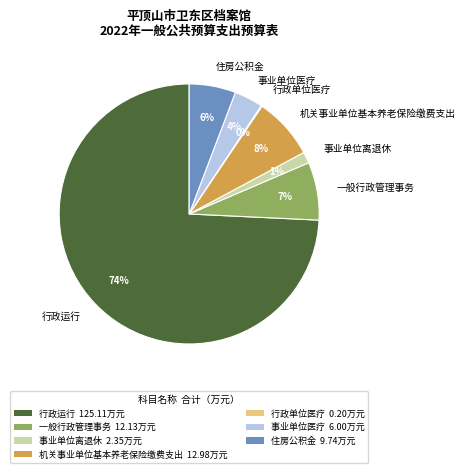

Between 住房公积金 and 事业单位医疗, which is larger?

住房公积金